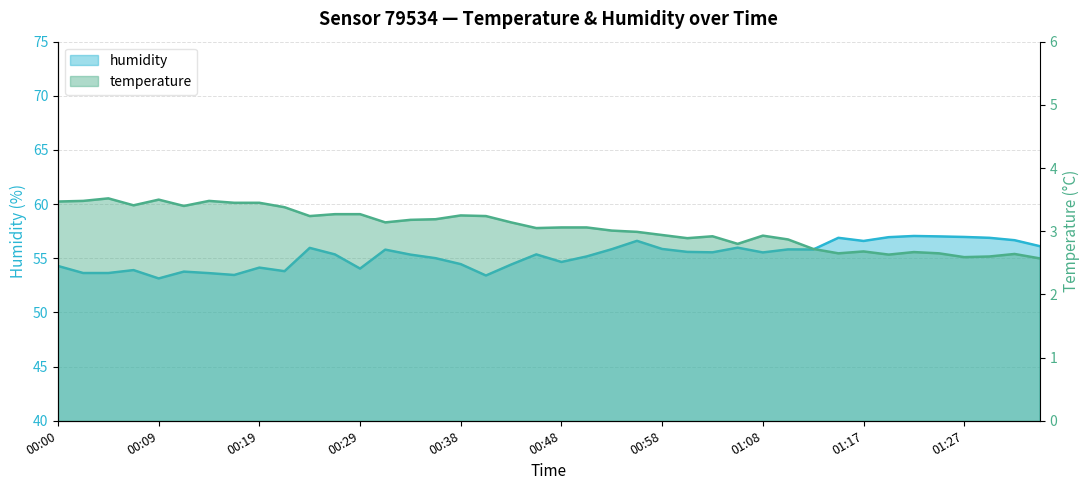

Which series has the largest total across all categories?

humidity